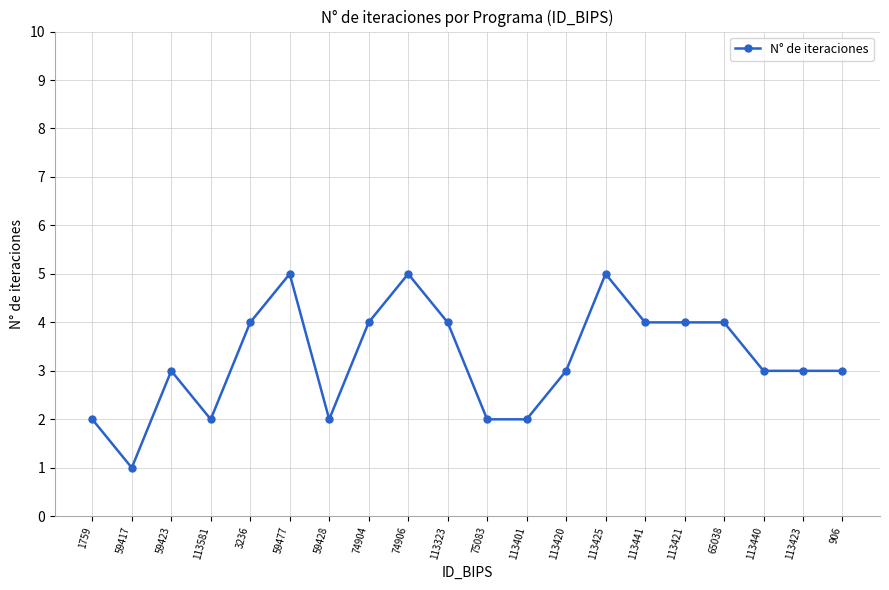

What is the value of the 3rd point from the left?

3